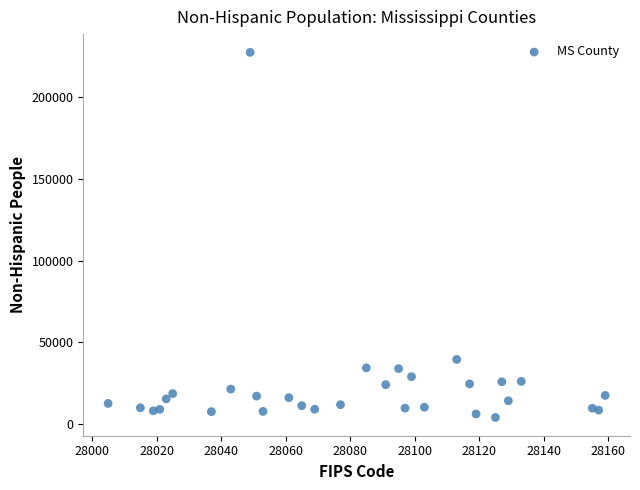

What is the range of Y values (max minus min)?

223080